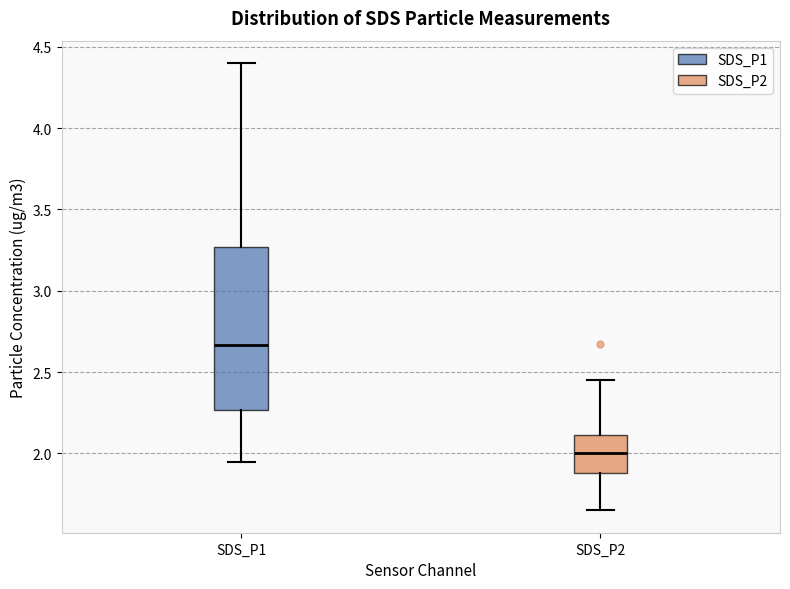

Where does the median line of the box for SDS_P1 sit on the y-axis? The values are not printed on the chart, so give them approximately, as read against the axis.

2.65